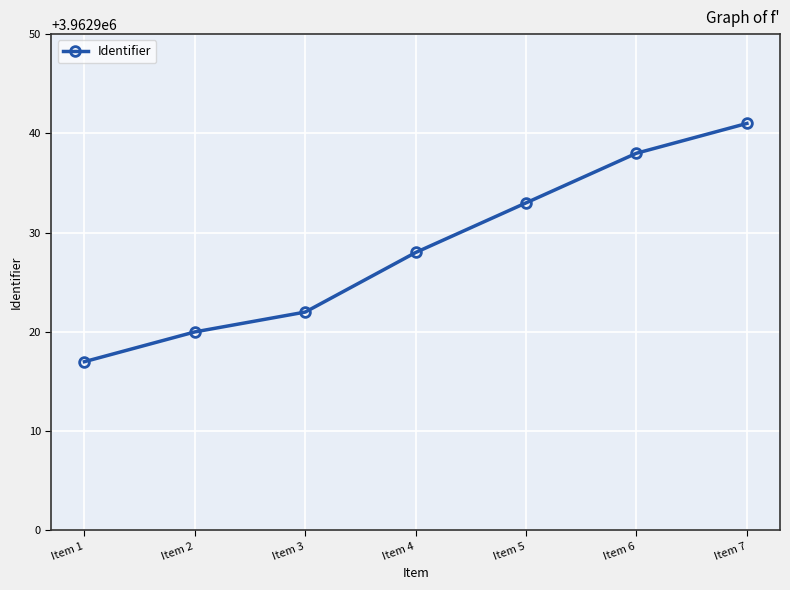

How many categories are shown in the chart?

7